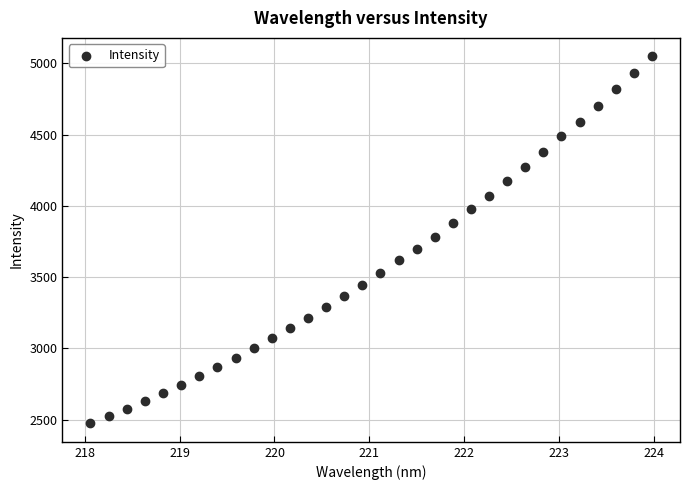

What is the range of Y values (max minus min)?

2577.8